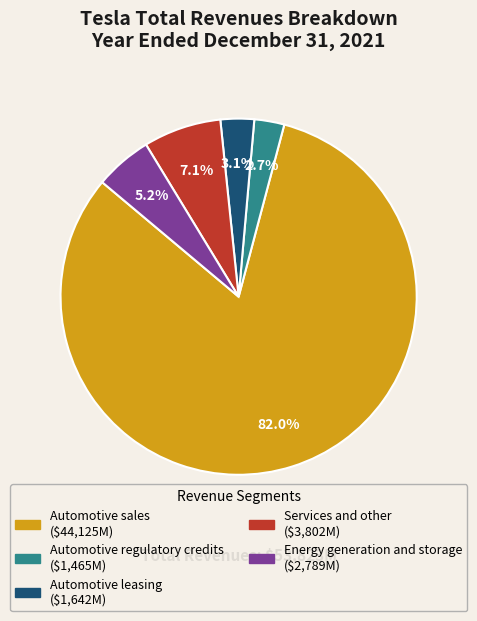

How many segments does this pie chart have?

5